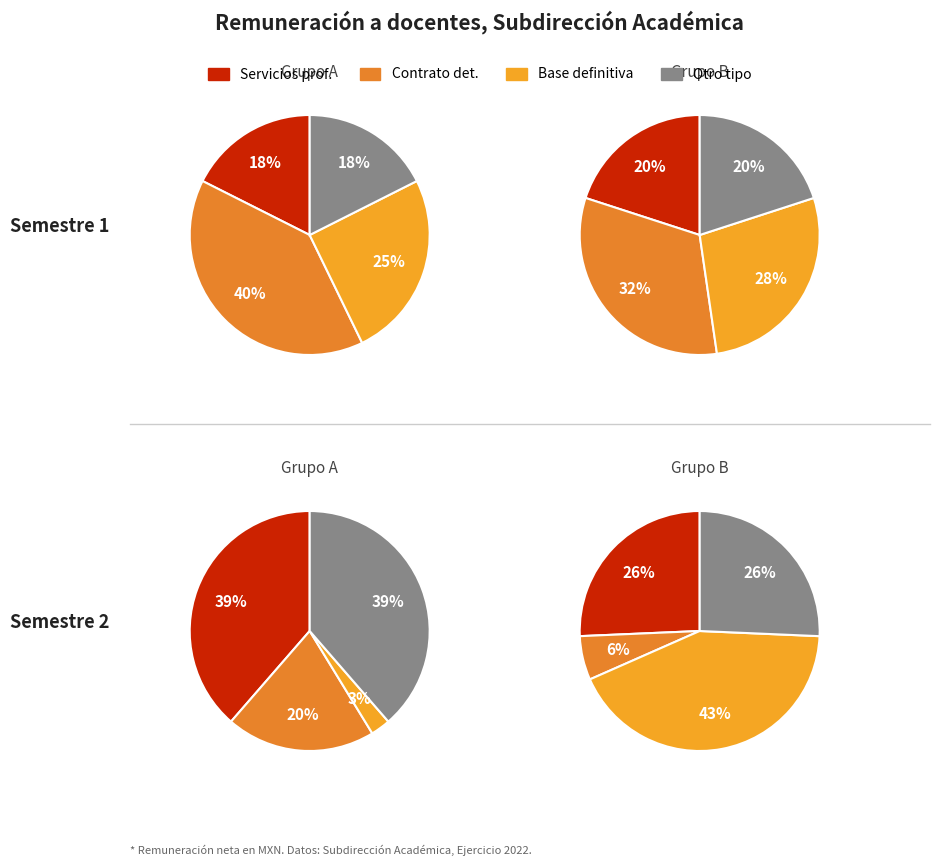

True or false: ALCANTAR accounts for 35% of the total.

False